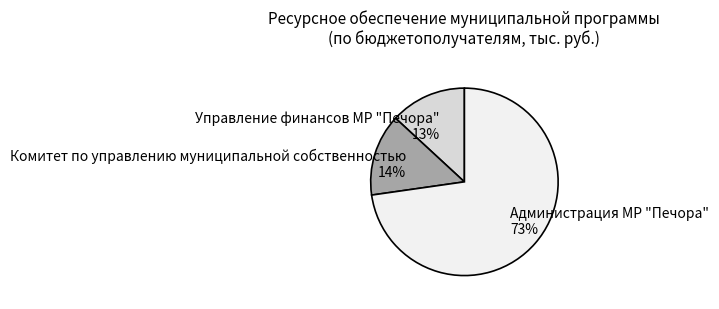

Rank the categories by value from highest to lowest.

Администрация МР "Печора", Комитет по управлению муниципальной собственностью, Управление финансов МР "Печора"